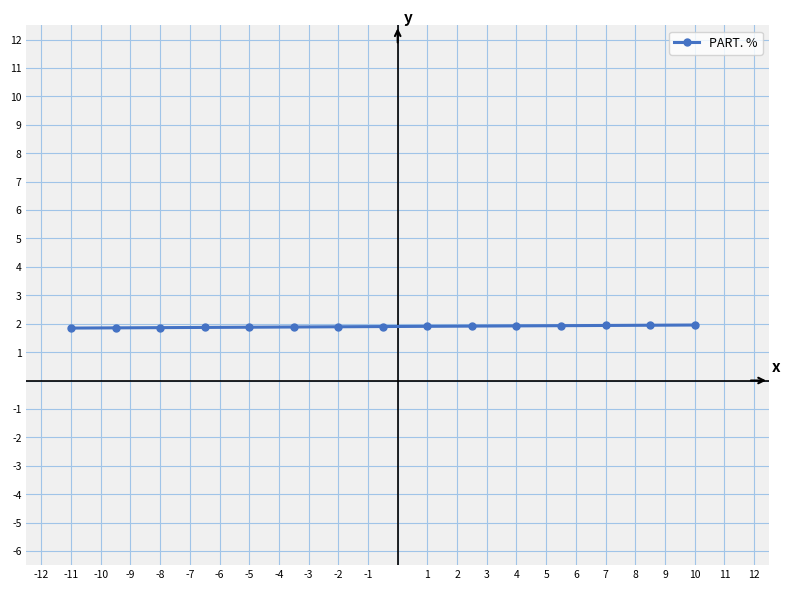

What is the minimum value shown in the chart?

1.8